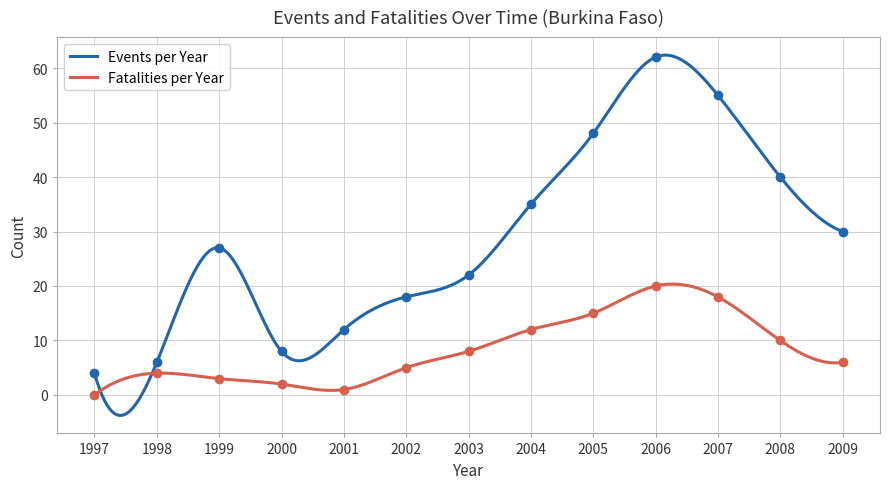

How many data points in Fatalities per Year are above 6?

6